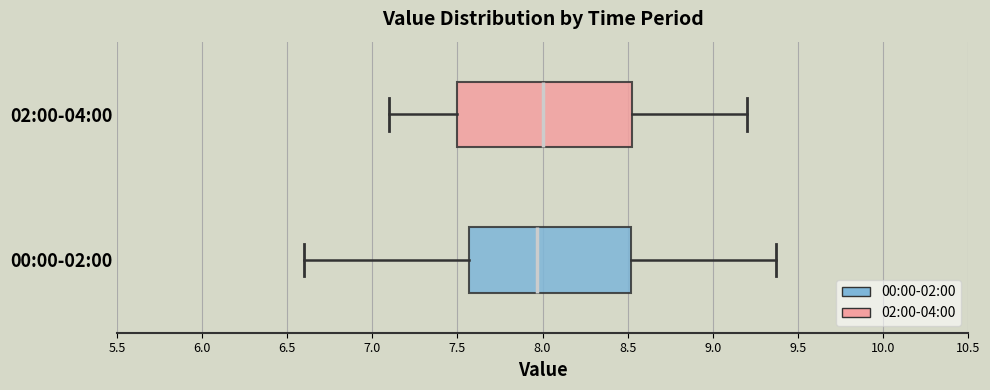

Comparing the boxes themselves (not the whiskers), which one is the widest?

02:00-04:00